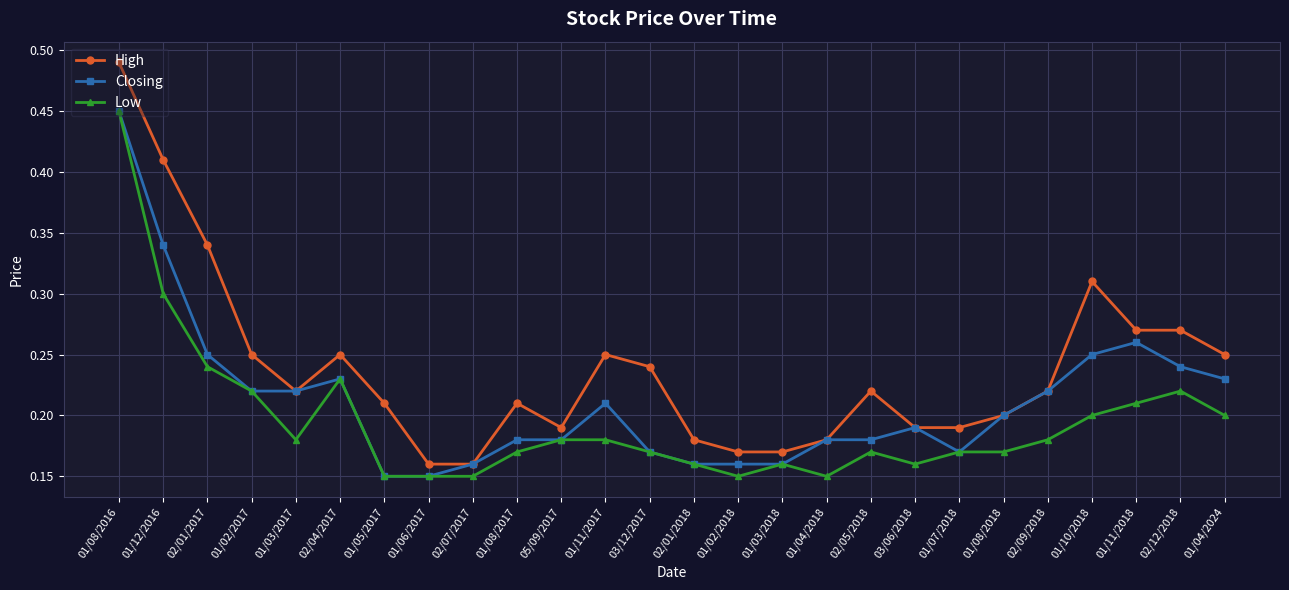

At which category does High reach its first local valley?

01/03/2017